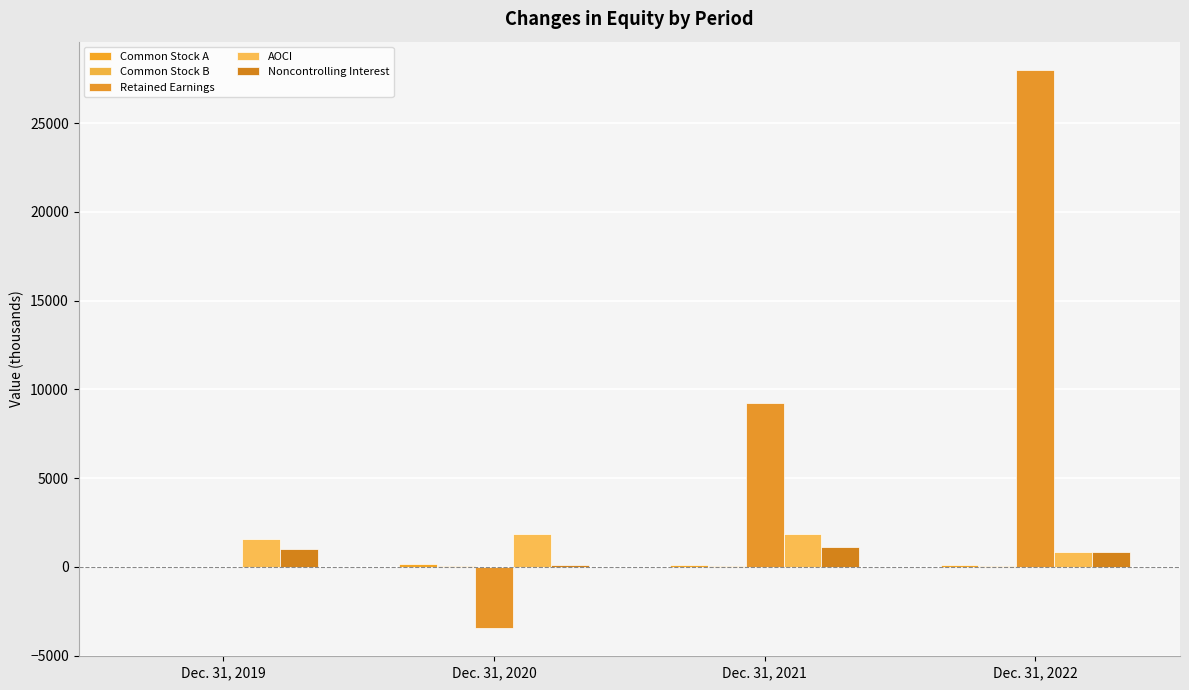

What is the total value across all series at Dec. 31, 2021?

12360